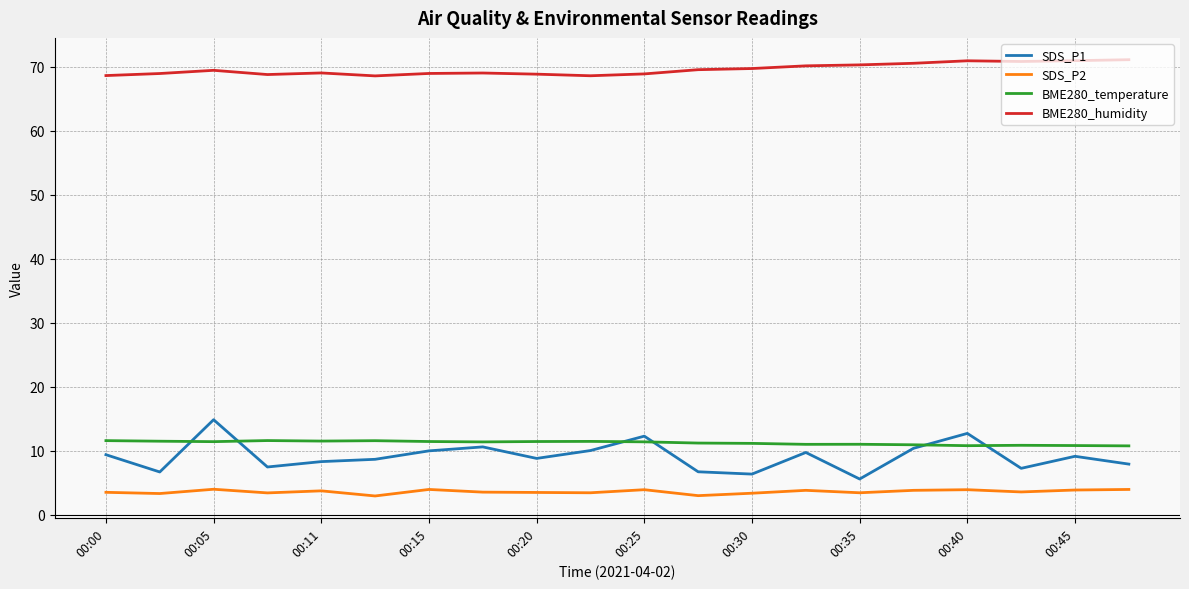

Which series has the widest spread of values?

SDS_P1